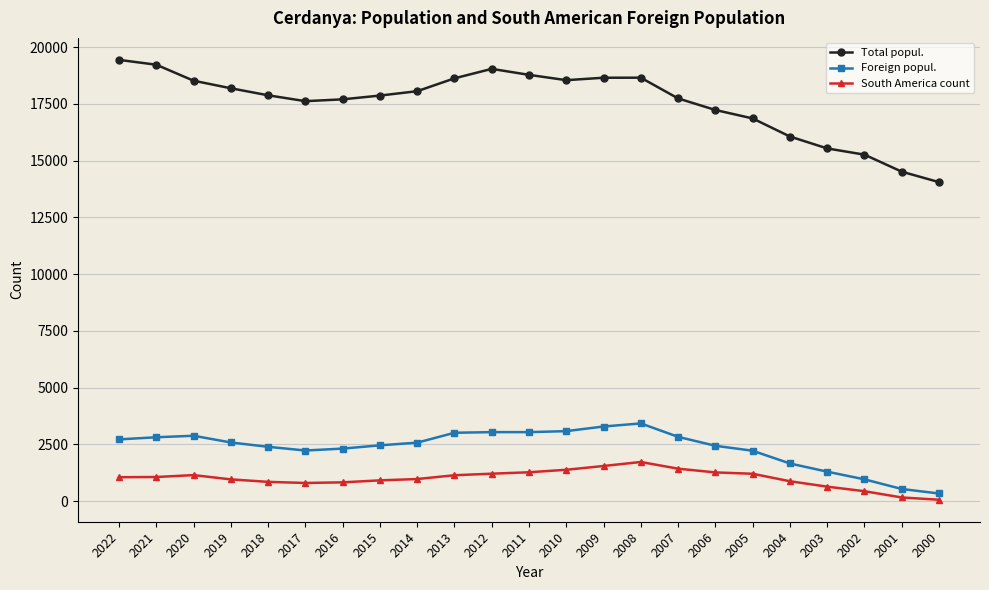

Between 2011 and 2003, which series saw the biggest shift?

Total popul.